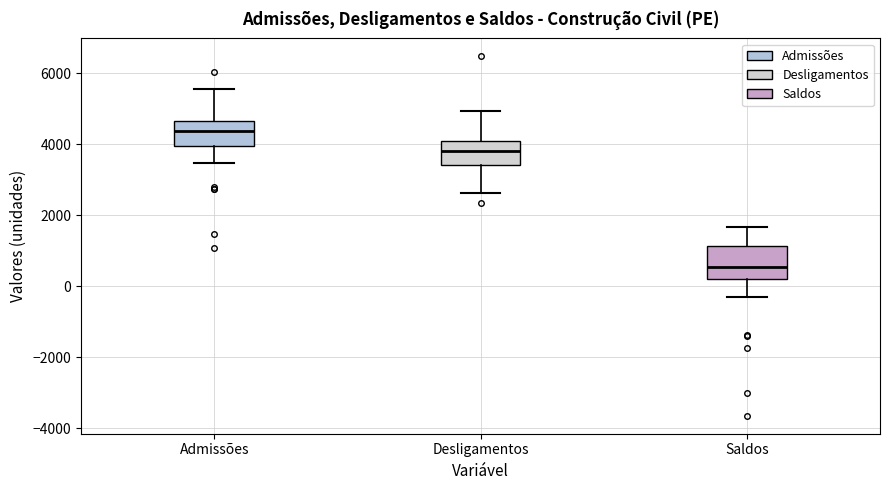

Where is the lower edge of the box for Desligamentos on the y-axis? The values are not printed on the chart, so give them approximately, as read against the axis.

3400